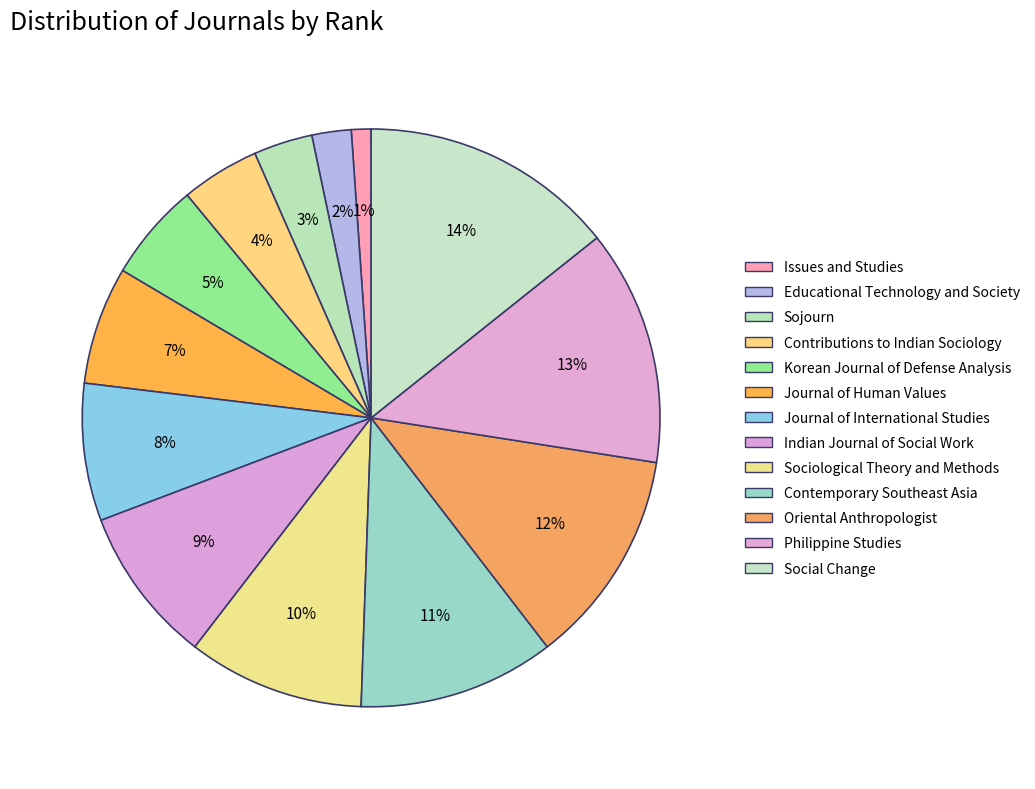

The Oriental Anthropologist slice represents 12% of the pie. True or false?

True